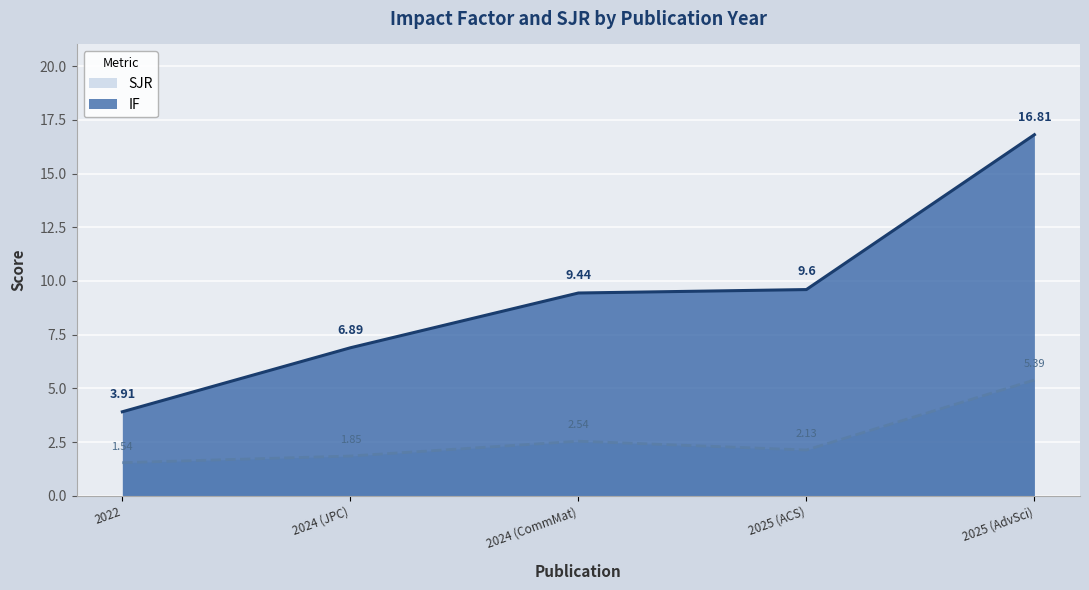

Rank the series by their average value, from lowest to highest.

SJR, IF